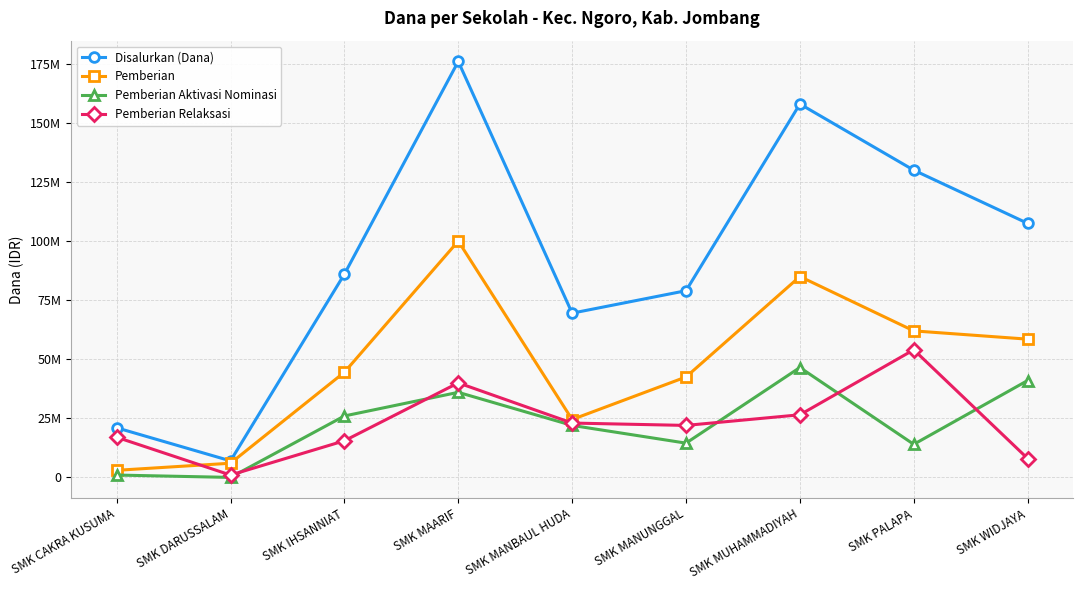

What is the sum of all Pemberian Relaksasi values?

207000000